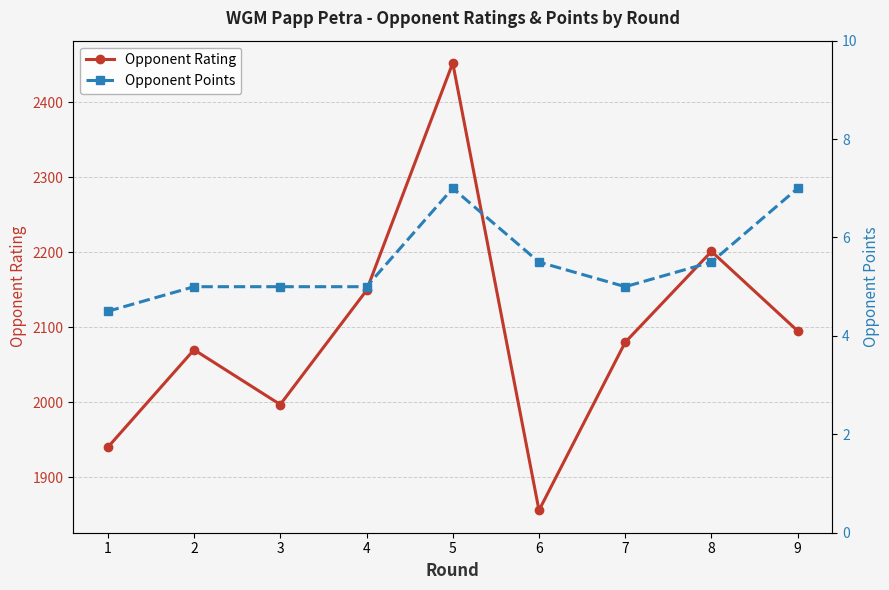

Read the Opponent Points value at 8.

5.5